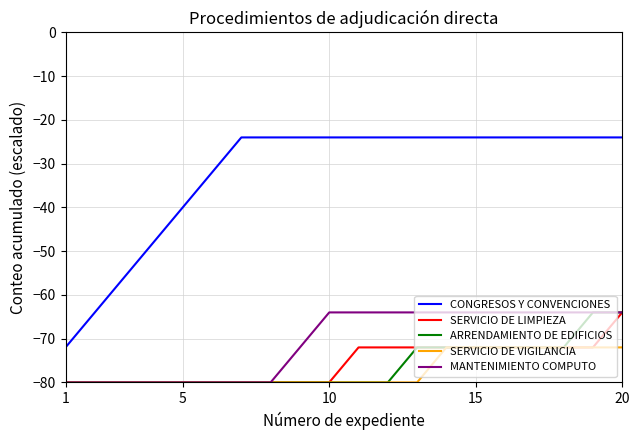

Reading right to left, list all the values displayed in this chart.

CONGRESOS Y CONVENCIONES: -24	-24	-24	-24	-24	-24	-24	-24	-24	-24	-24	-24	-24	-24	-32	-40	-48	-56	-64	-72
SERVICIO DE LIMPIEZA: -64	-72	-72	-72	-72	-72	-72	-72	-72	-72	-80	-80	-80	-80	-80	-80	-80	-80	-80	-80
ARRENDAMIENTO DE EDIFICIOS: -64	-64	-72	-72	-72	-72	-72	-72	-80	-80	-80	-80	-80	-80	-80	-80	-80	-80	-80	-80
SERVICIO DE VIGILANCIA: -72	-72	-72	-72	-72	-72	-72	-80	-80	-80	-80	-80	-80	-80	-80	-80	-80	-80	-80	-80
MANTENIMIENTO COMPUTO: -64	-64	-64	-64	-64	-64	-64	-64	-64	-64	-64	-72	-80	-80	-80	-80	-80	-80	-80	-80